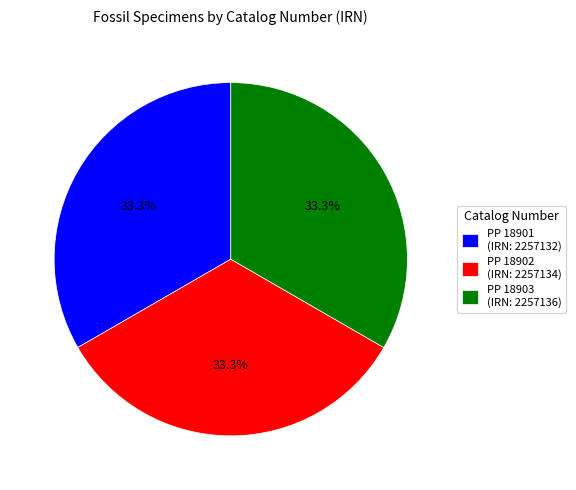

Does any single category account for the majority?

No